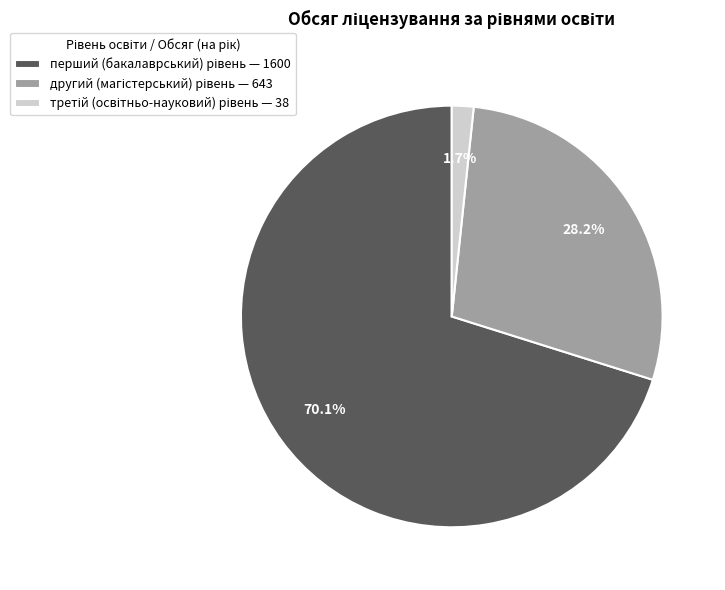

Does any single category account for the majority?

Yes